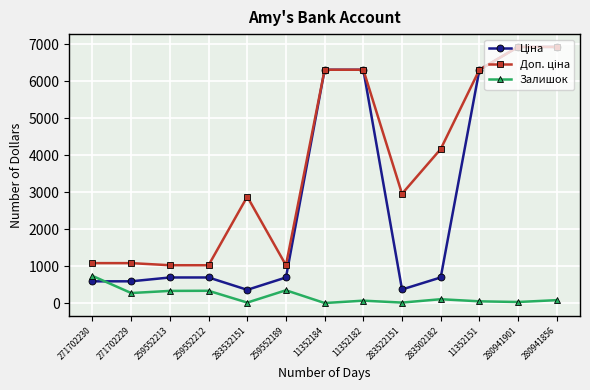

What is the total value across all series at 259552213?

2049.3